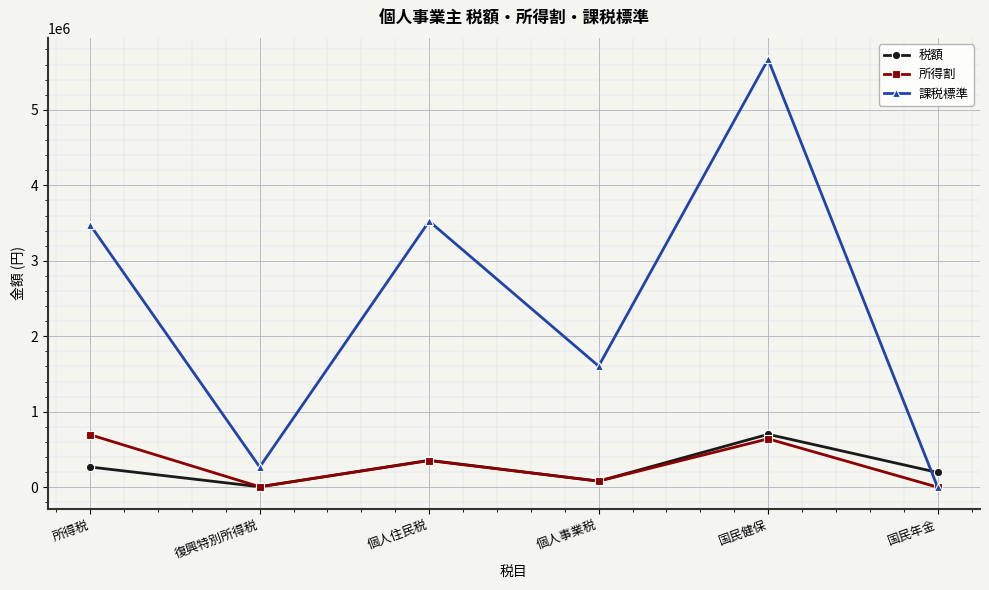

How many data points does each series have?

6